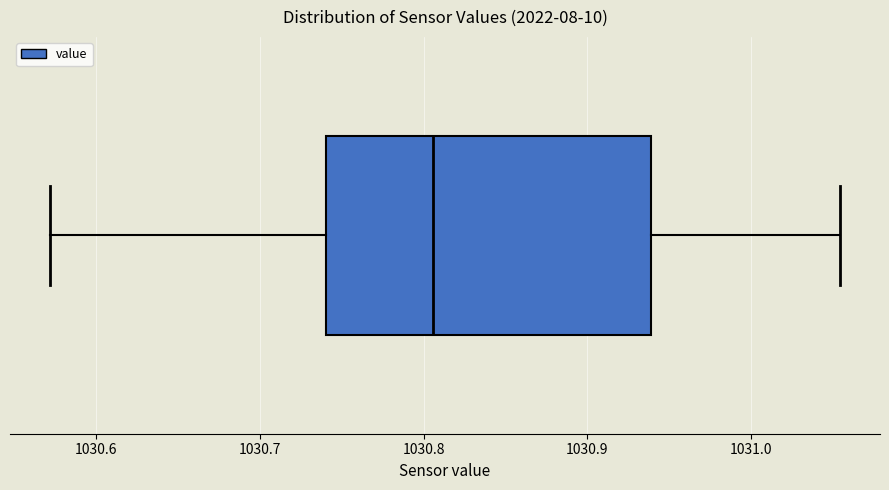

Read this box plot against the x-axis: the position of the median line, the range covered by the box, and the ends of both whiskers. The values are not printed on the chart, so give them approximately, as read against the axis.

median 1030.81, box 1030.74 to 1030.94, whiskers 1030.57 to 1031.05